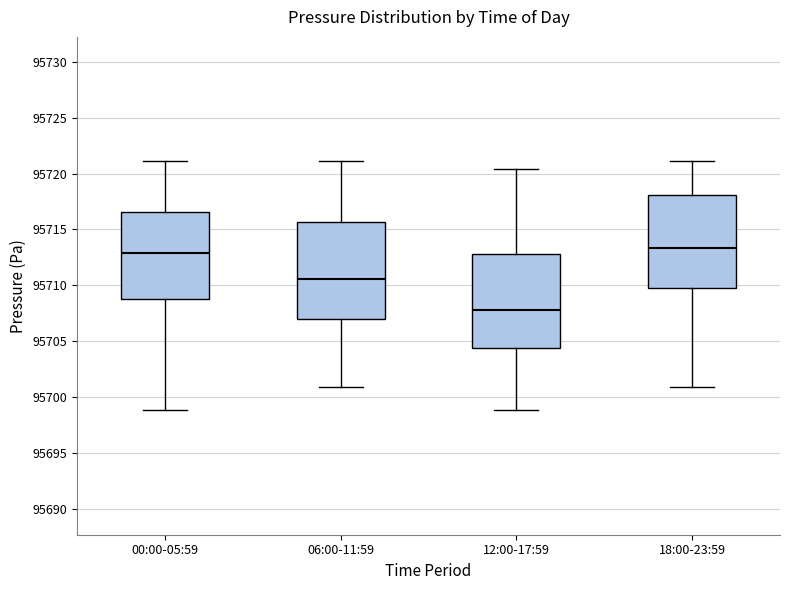

Reading left to right, read every box against the y-axis: the position of its median line, the range the box covers, and the ends of its whiskers. The values are not printed on the chart, so give them approximately, as read against the axis.

00:00-05:59: median 95713.0, box 95709.0 to 95716.5, whiskers 95699.0 to 95721.0
06:00-11:59: median 95710.5, box 95707.0 to 95715.5, whiskers 95701.0 to 95721.0
12:00-17:59: median 95708.0, box 95704.5 to 95713.0, whiskers 95699.0 to 95720.5
18:00-23:59: median 95713.5, box 95710.0 to 95718.0, whiskers 95701.0 to 95721.0